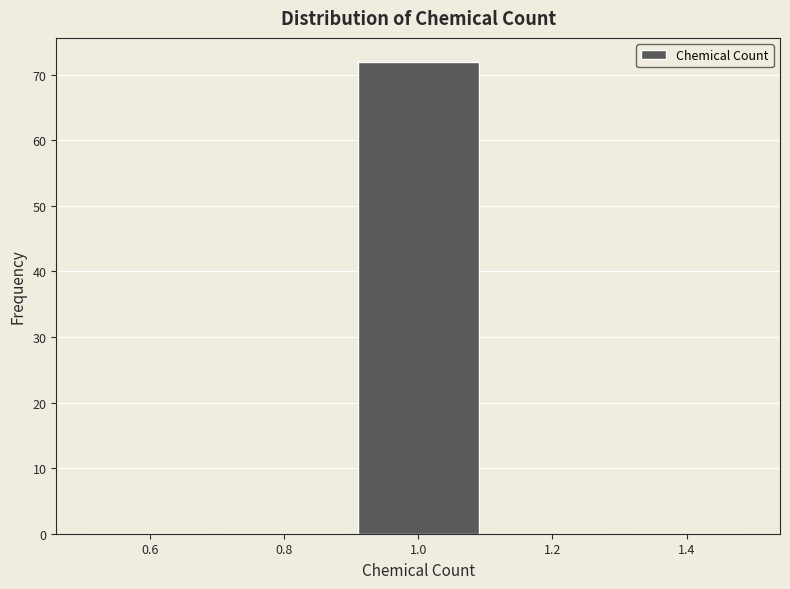

Reading left to right, transcribe this chart: for each bar, give the range it covers on the x-axis and its height. The values are not printed on the chart, so give them approximately, as read against the axis.

0.5 to 0.7: 0
0.7 to 0.9: 0
0.9 to 1.1: 72
1.1 to 1.3: 0
1.3 to 1.5: 0